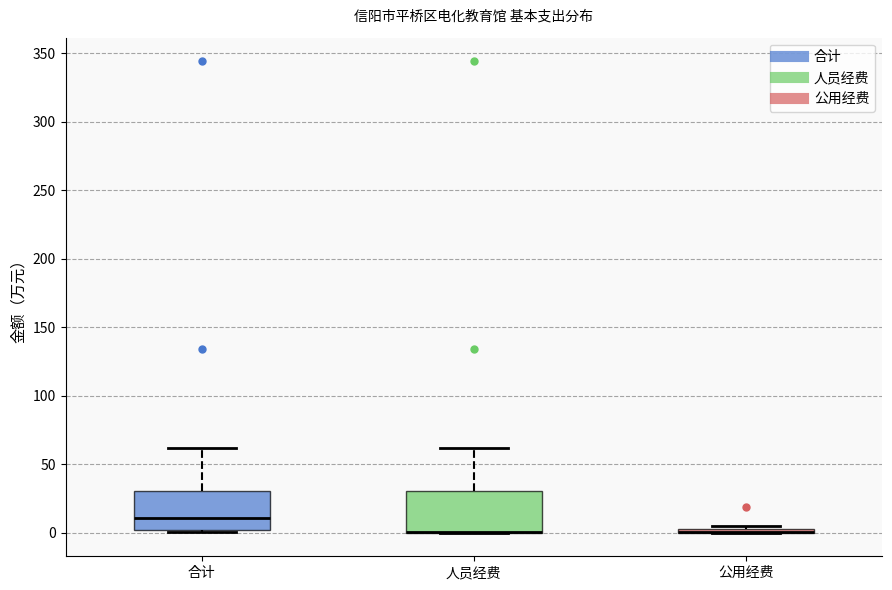

Where is the lower edge of the box for 公用经费 on the y-axis? The values are not printed on the chart, so give them approximately, as read against the axis.

0